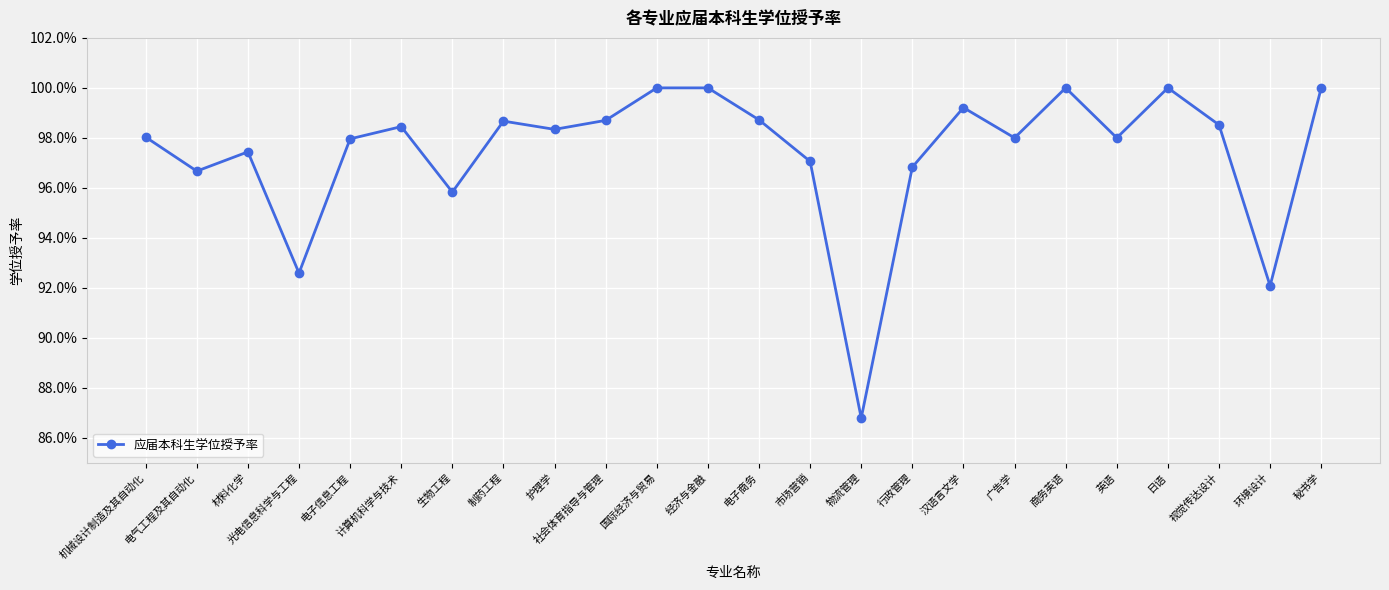

At which category does the data reach its first local peak?

材料化学